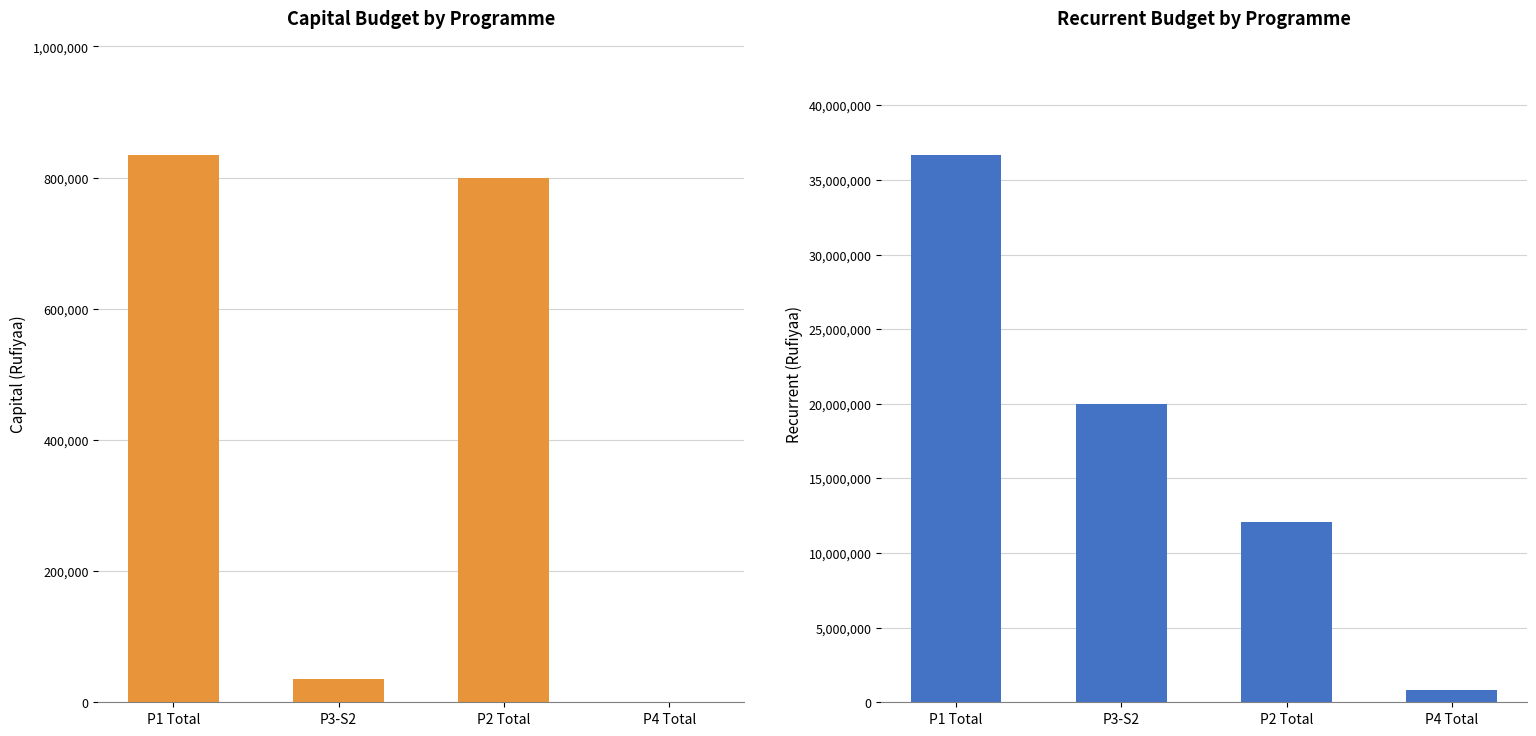

What is the maximum value for Recurrent?

36691452.5